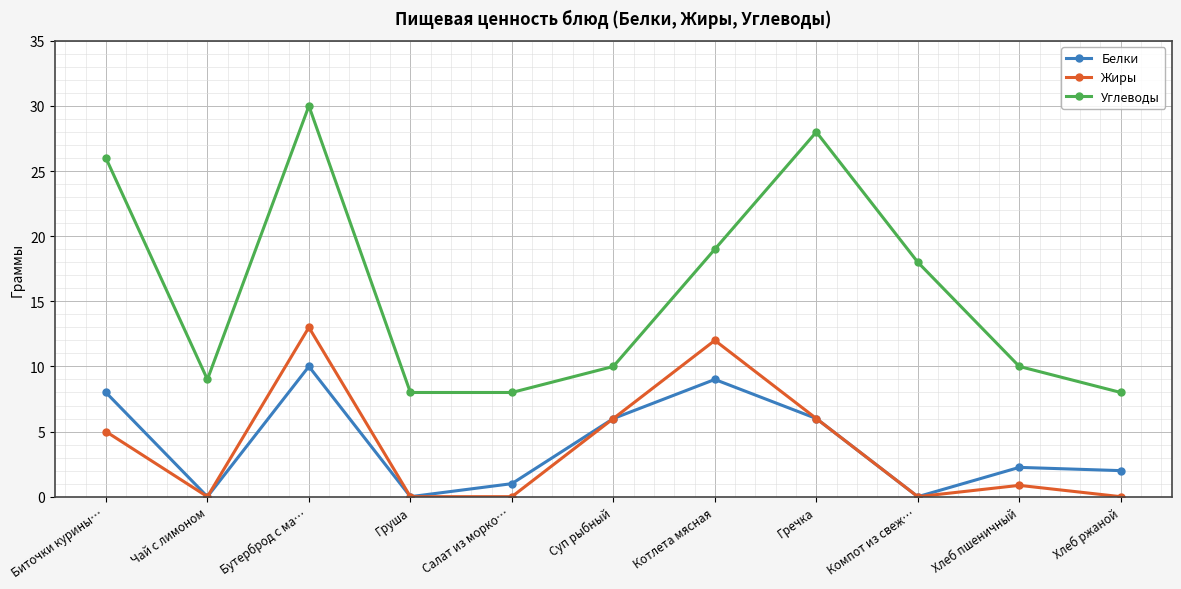

Rank the series at Биточки курины… from highest to lowest value.

Углеводы, Белки, Жиры